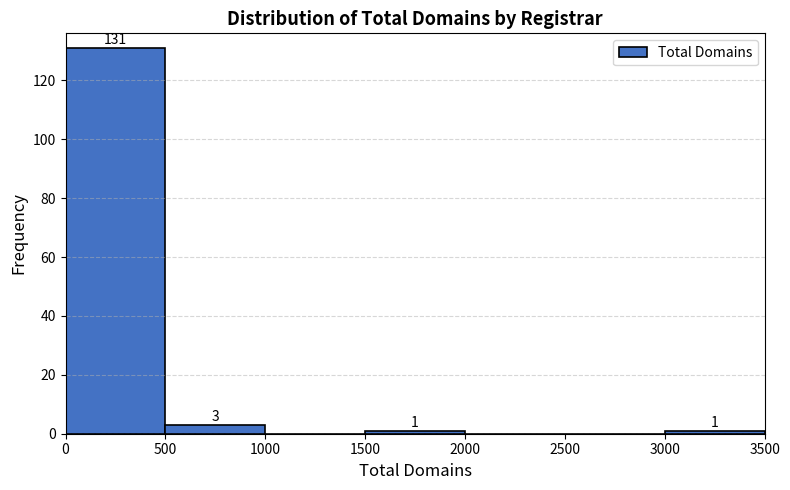

Which range on the x-axis has the tallest bar?

0 to 500